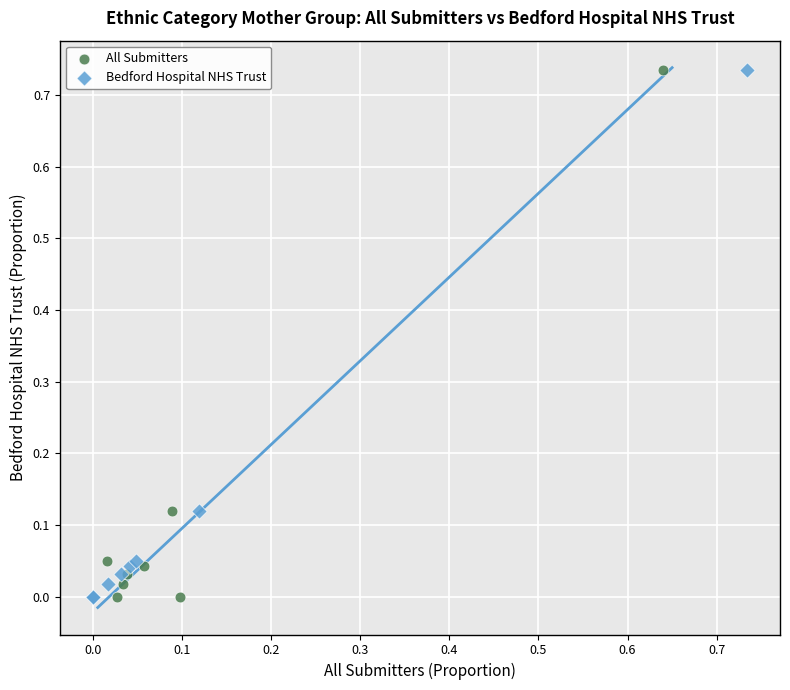

What are all the series names shown in the legend?

All Submitters, Bedford Hospital NHS Trust